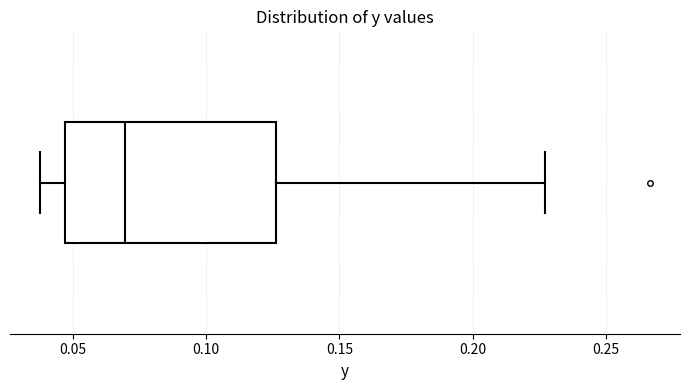

Where is the left edge of the box on the x-axis? The values are not printed on the chart, so give them approximately, as read against the axis.

0.045